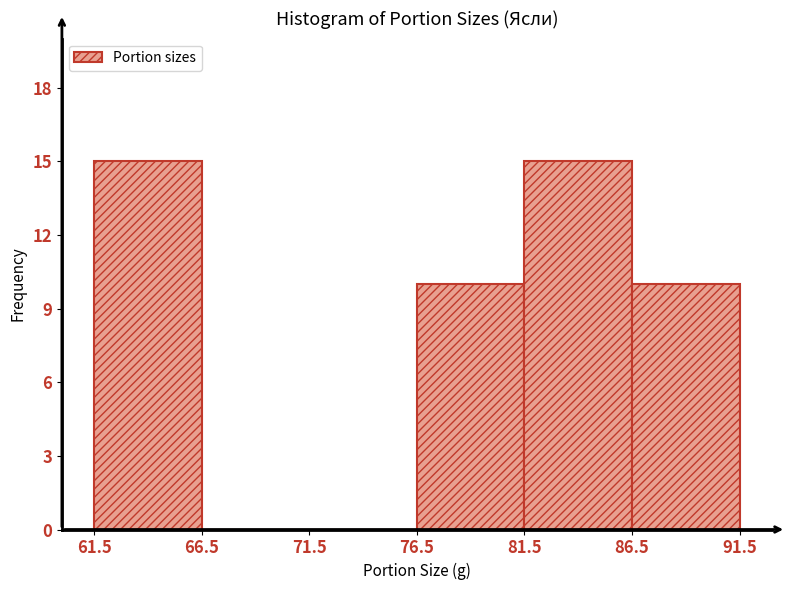

Reading left to right, transcribe this chart: for each bar, give the range it covers on the x-axis and its height. The values are not printed on the chart, so give them approximately, as read against the axis.

61.5 to 66.5: 15
66.5 to 71.5: 0
71.5 to 76.5: 0
76.5 to 81.5: 10
81.5 to 86.5: 15
86.5 to 91.5: 10